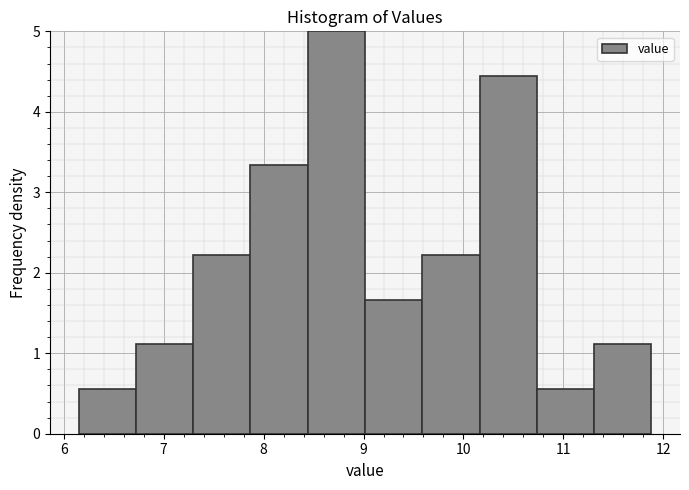

Reading left to right, list every bar in this chart as the range it spans on the x-axis followed by its height. Neither the bar edges nor the heights are printed on the chart, so give them approximately, as read against the axes.

6.2 to 6.7: 0.6
6.7 to 7.3: 1.1
7.3 to 7.9: 2.2
7.9 to 8.4: 3.3
8.4 to 9.0: 5.0
9.0 to 9.6: 1.7
9.6 to 10.2: 2.2
10.2 to 10.7: 4.4
10.7 to 11.3: 0.6
11.3 to 11.9: 1.1